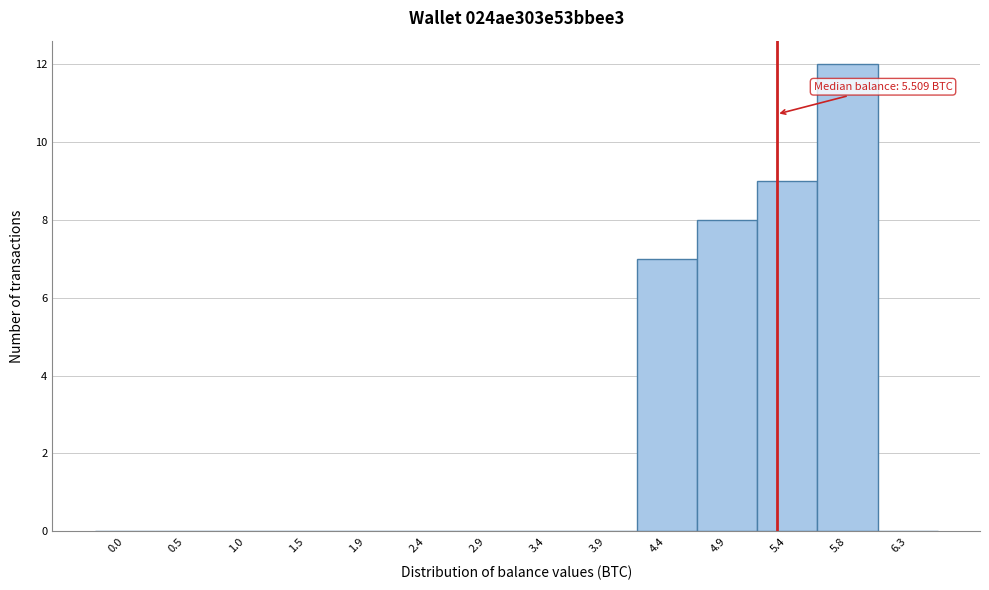

Reading left to right, extract all data points from this chart.

0.0=0	0.5=0	1.0=0	1.5=0	1.9=0	2.4=0	2.9=0	3.4=0	3.9=0	4.4=7	4.9=8	5.4=9	5.8=12	6.3=0